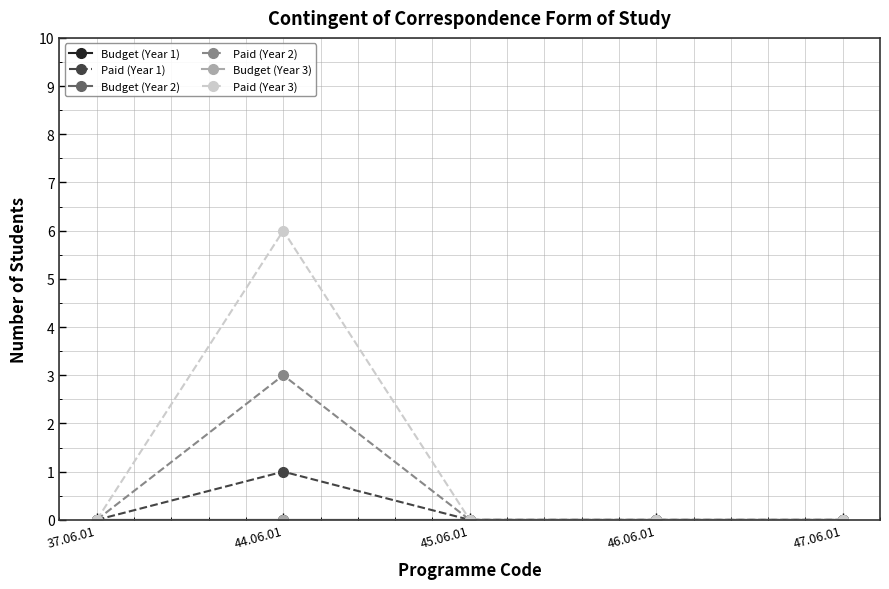

Count the number of categories in the chart.

5